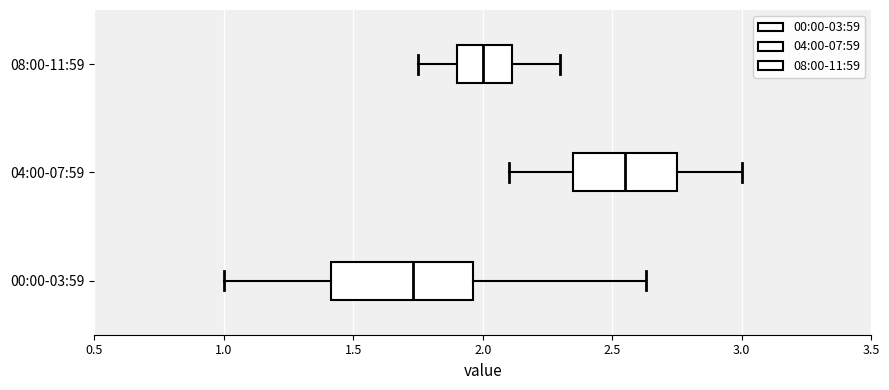

Reading bottom to top, transcribe this box plot: for each box, give where its median line is, the range the box spans, and where its two whiskers end, as read against the x-axis. The values are not printed on the chart, so give them approximately, as read against the axis.

00:00-03:59: median 1.75, box 1.40 to 1.95, whiskers 1.00 to 2.65
04:00-07:59: median 2.55, box 2.35 to 2.75, whiskers 2.10 to 3.00
08:00-11:59: median 2.00, box 1.90 to 2.10, whiskers 1.75 to 2.30